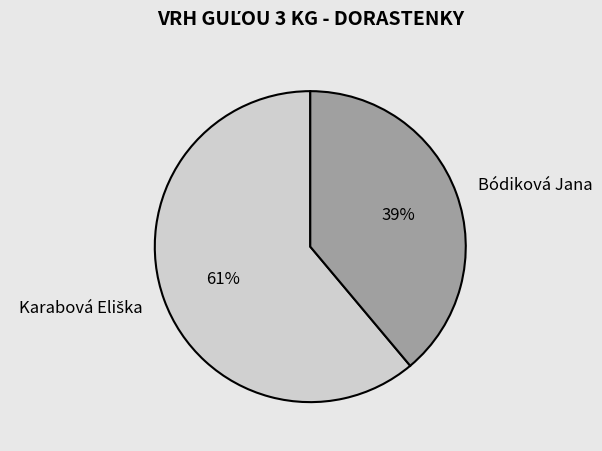

Which category has the smallest portion of the pie?

Bódiková Jana